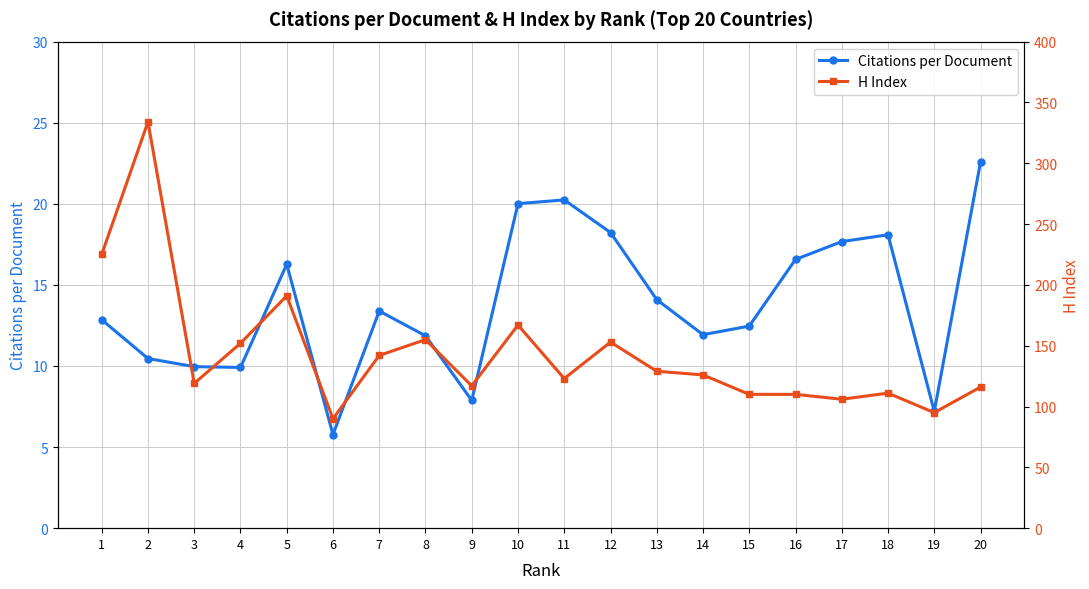

Count the number of data series in this chart.

2